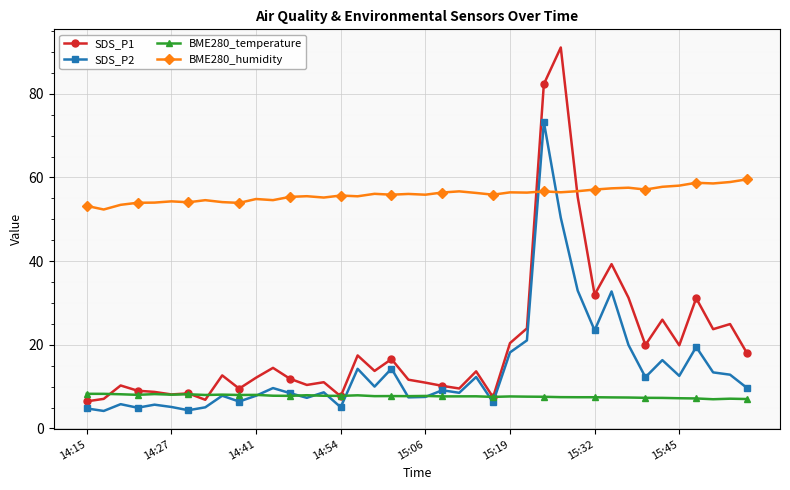

How many distinct data groups are displayed?

4